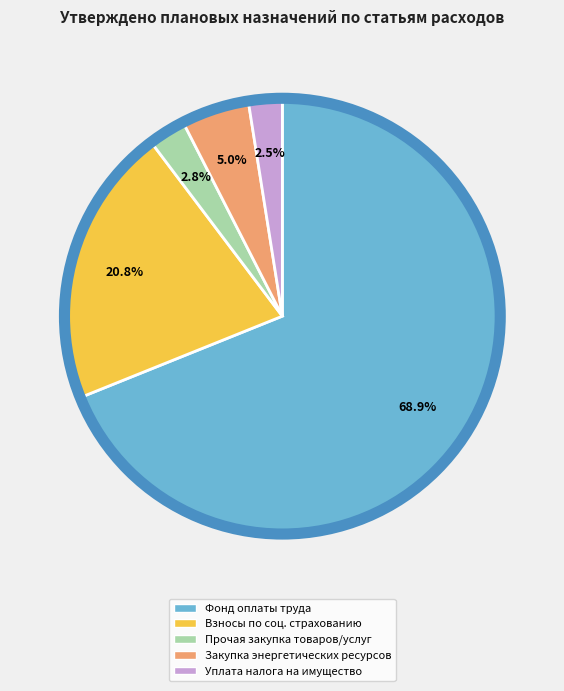

To the nearest percent, what is the average slice percentage?

20%